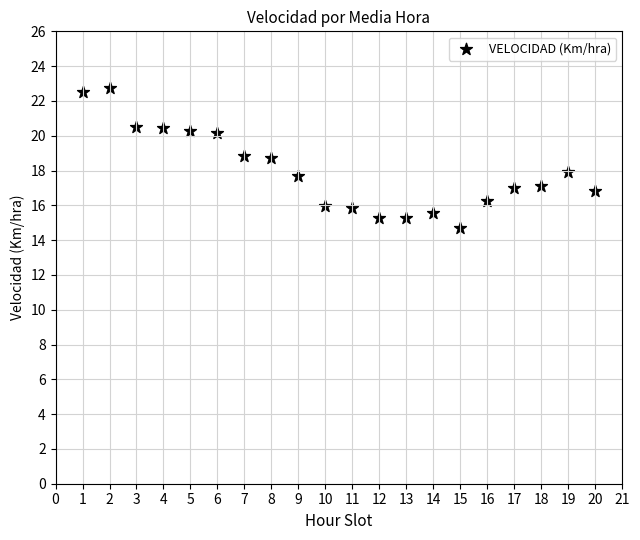

What is the range of X values (max minus min)?

19.0